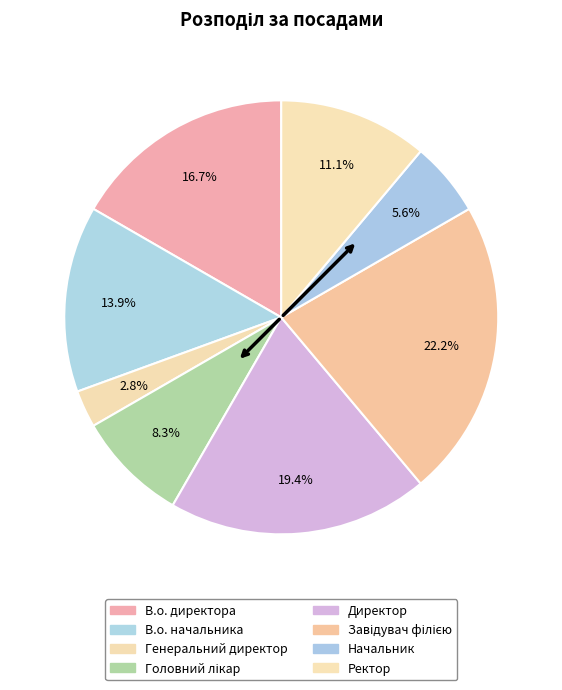

How many slices are in this pie chart?

8